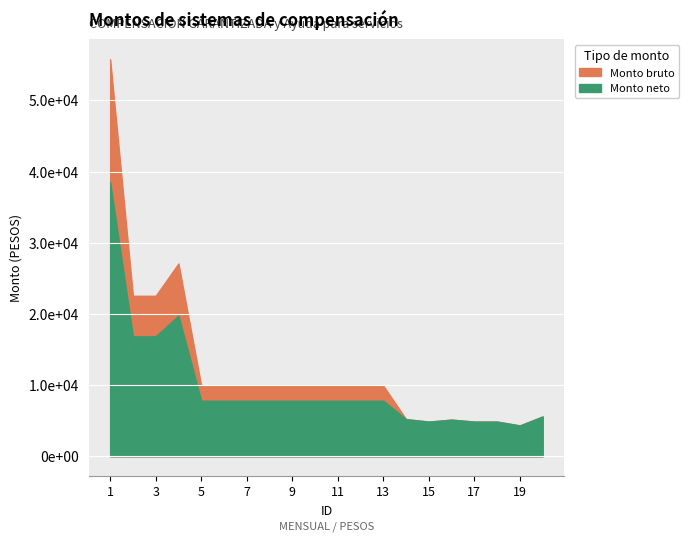

What is the lowest value of the Monto bruto series?

4328.2